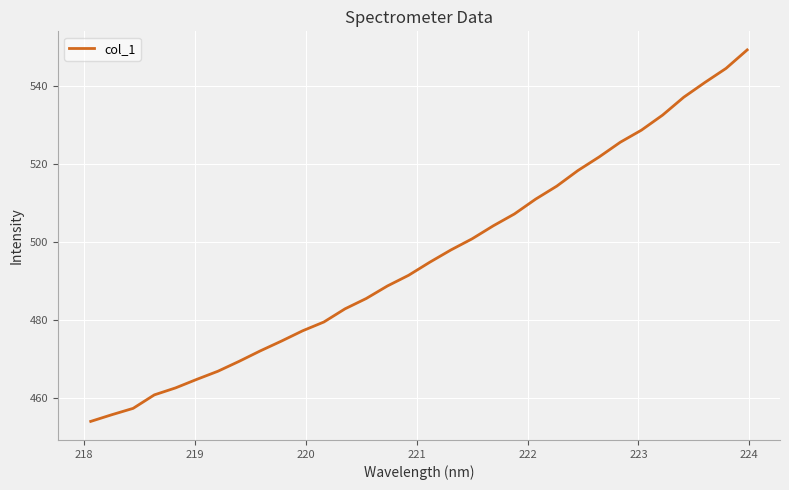

What is the greatest value displayed?

549.4